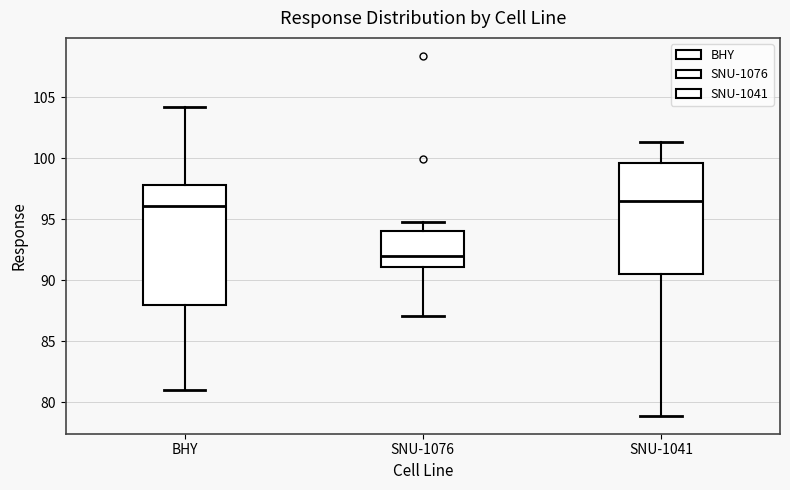

Reading left to right, read every box against the y-axis: the position of its median line, the range the box covers, and the ends of its whiskers. The values are not printed on the chart, so give them approximately, as read against the axis.

BHY: median 96.0, box 88.0 to 98.0, whiskers 81.0 to 104.0
SNU-1076: median 92.0, box 91.0 to 94.0, whiskers 87.0 to 95.0
SNU-1041: median 96.5, box 90.5 to 99.5, whiskers 79.0 to 101.5